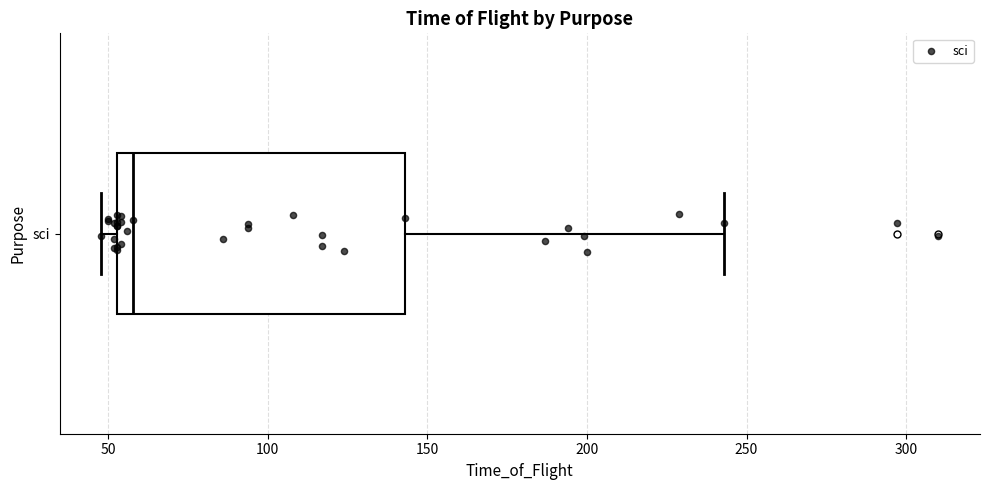

Where does the median line of the box for sci sit on the x-axis? The values are not printed on the chart, so give them approximately, as read against the axis.

60